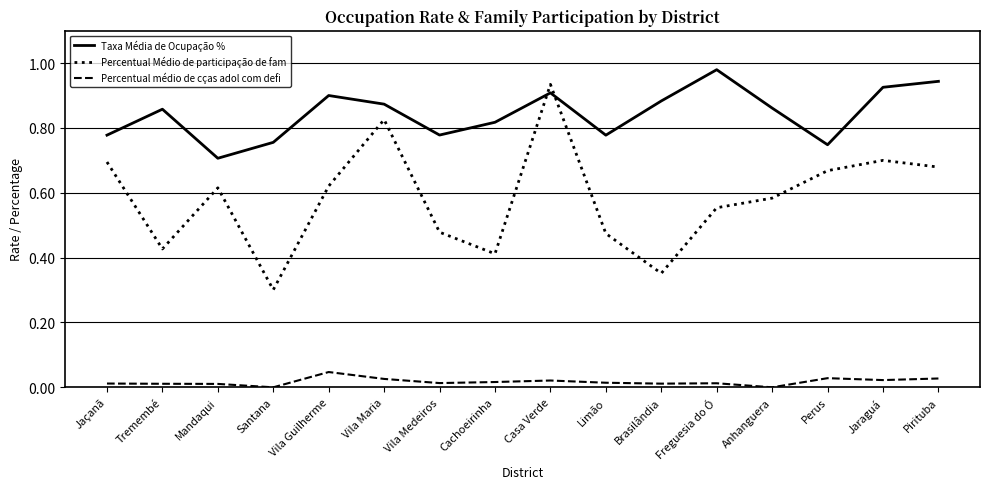

True or false: Taxa Média de Ocupação % and Percentual médio de cças adol com defi cross at least once.

False